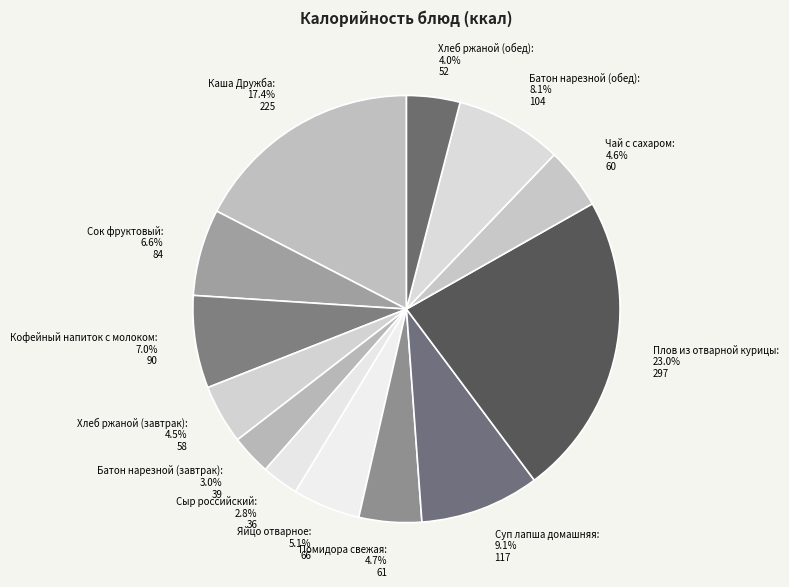

How much of the chart is everything except Хлеб ржаной (завтрак)?

95.5%